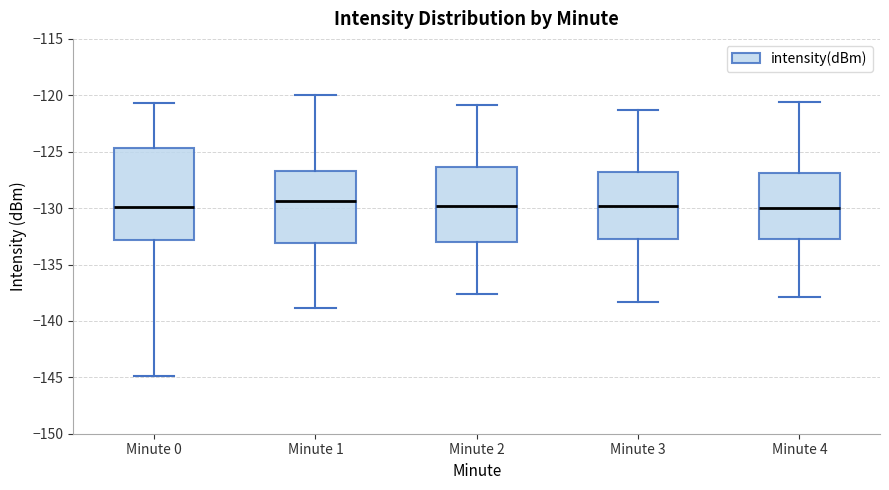

Reading left to right, read every box against the y-axis: the position of its median line, the range the box covers, and the ends of its whiskers. The values are not printed on the chart, so give them approximately, as read against the axis.

Minute 0: median -130.0, box -133.0 to -124.5, whiskers -145.0 to -120.5
Minute 1: median -129.5, box -133.0 to -126.5, whiskers -139.0 to -120.0
Minute 2: median -130.0, box -133.0 to -126.5, whiskers -137.5 to -121.0
Minute 3: median -130.0, box -133.0 to -127.0, whiskers -138.5 to -121.5
Minute 4: median -130.0, box -132.5 to -127.0, whiskers -138.0 to -120.5